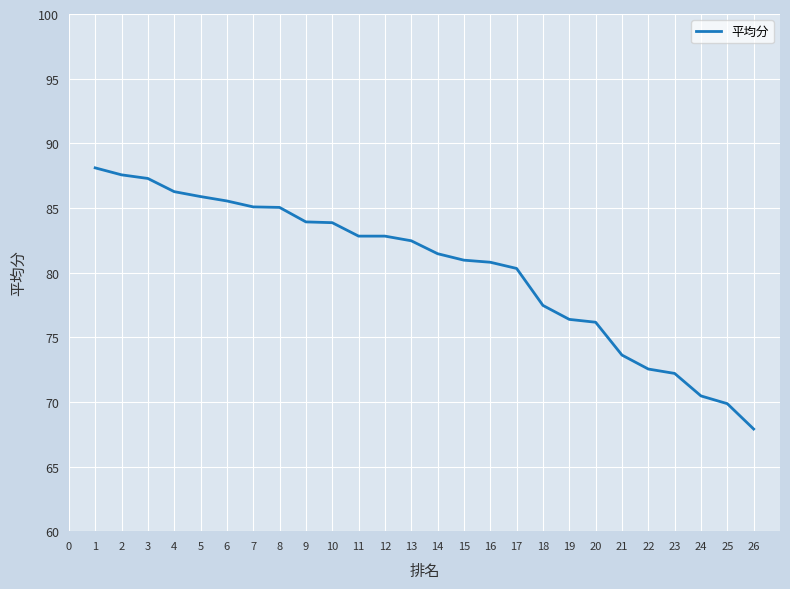

What is the difference between the values at 12 and 7?

2.3